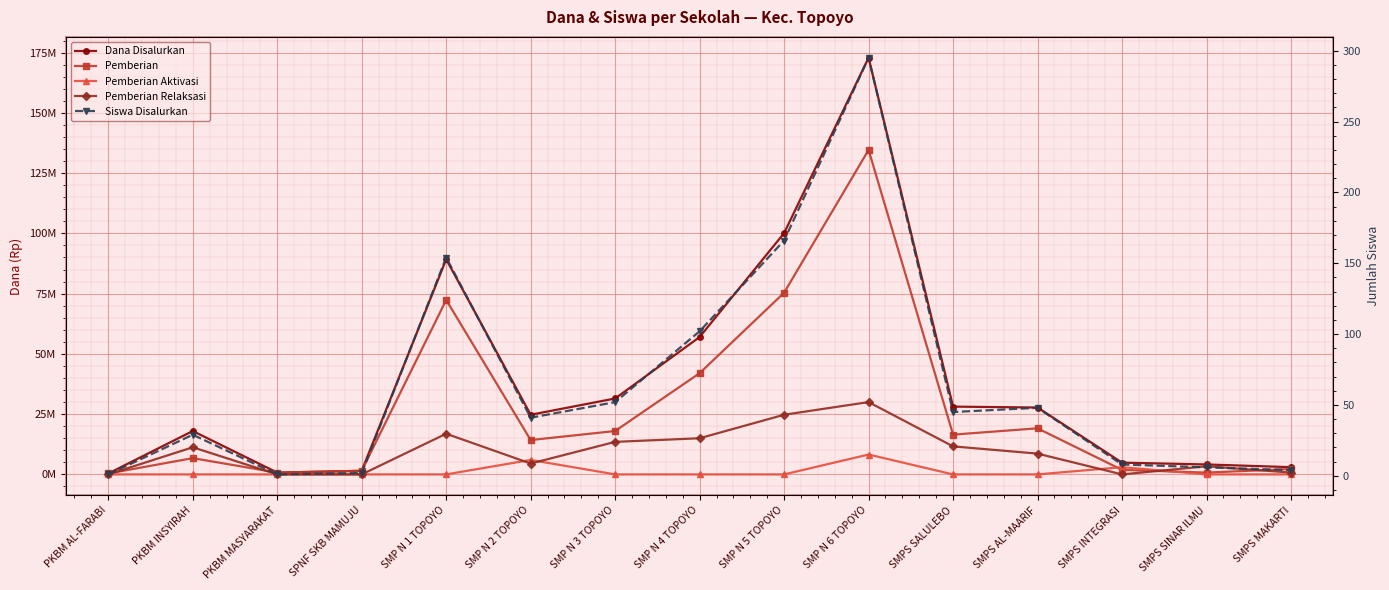

True or false: Siswa Disalurkan has a value of 102 at SMP N 4 TOPOYO.

True